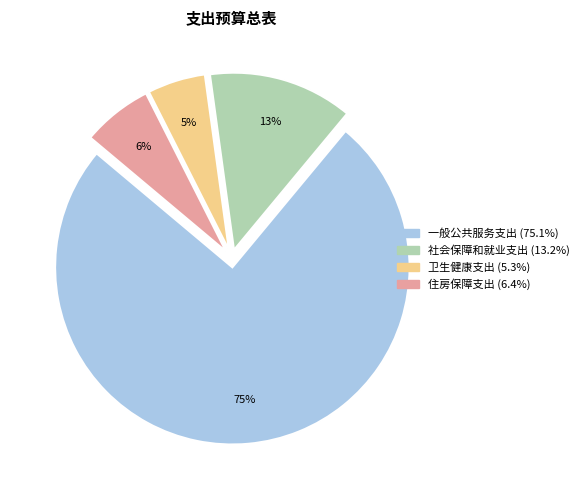

To the nearest percent, what is the average slice percentage?

25%